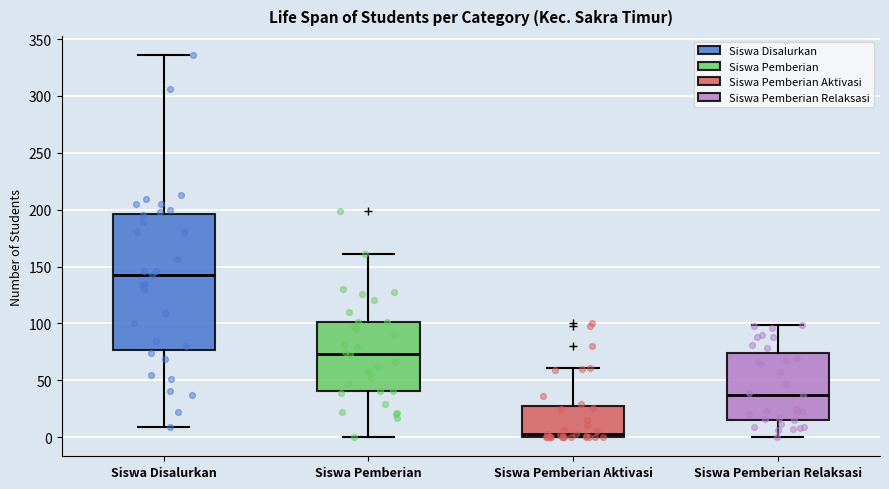

Which box's median line is the lowest?

Siswa Pemberian Aktivasi